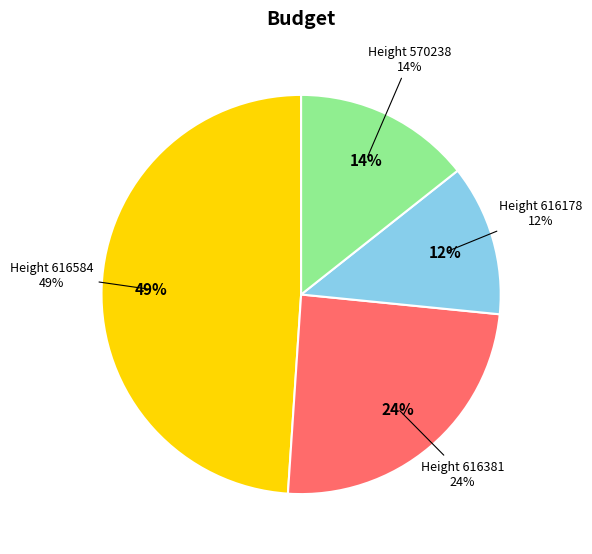

To the nearest percent, what percentage of the pie is 570238?

14%